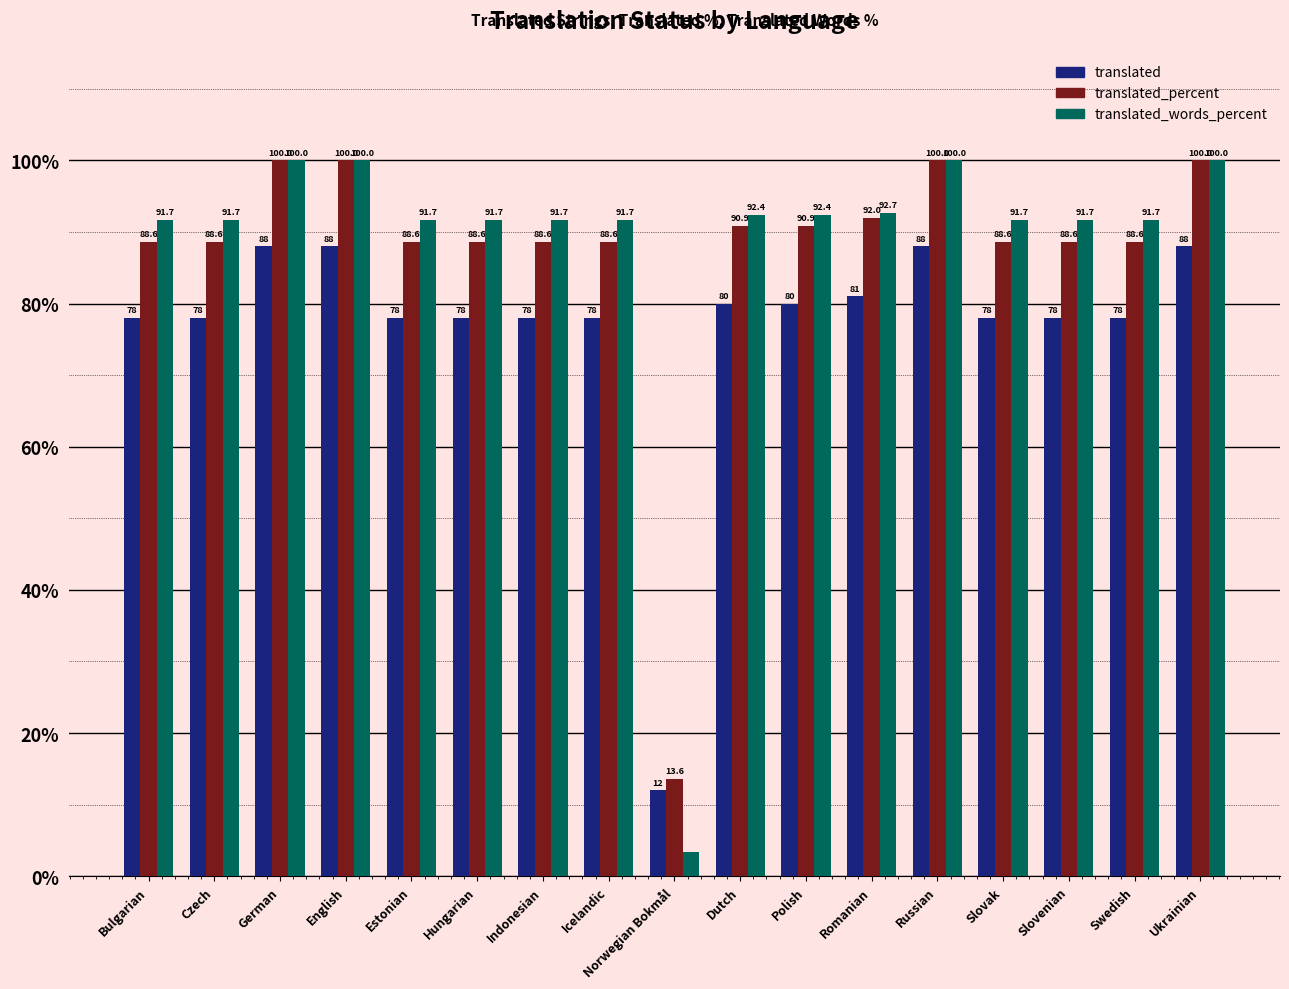

What is the spread (max minus min) of values at Polish?

12.4